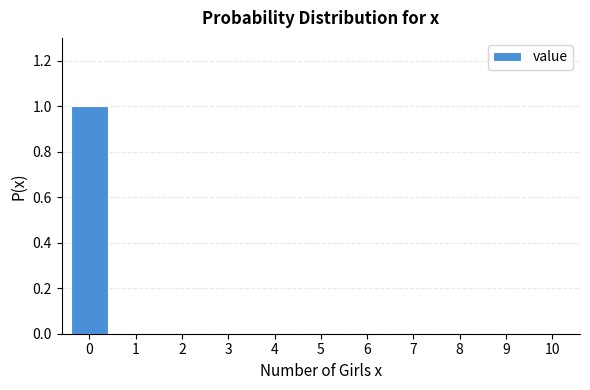

Reading left to right, list all the values displayed in this chart.

0=1	1=0	2=0	3=0	4=0	5=0	6=0	7=0	8=0	9=0	10=0